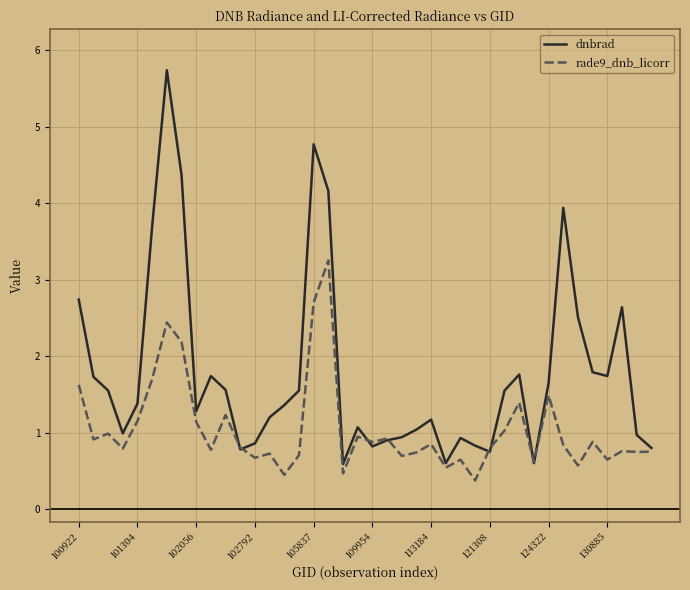

Which series has the largest total across all categories?

dnbrad